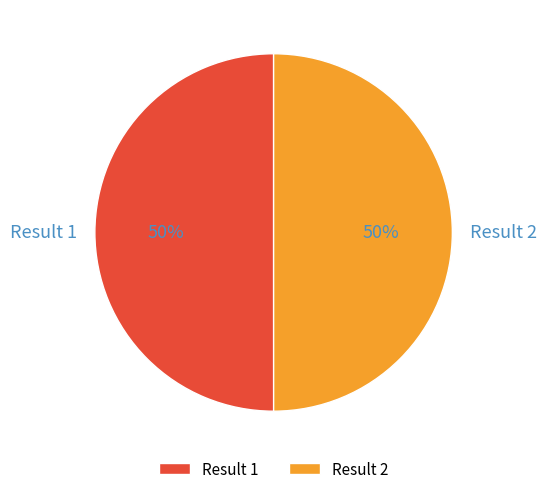

Do Result 1 and Result 2 together represent more than half of the pie?

Yes